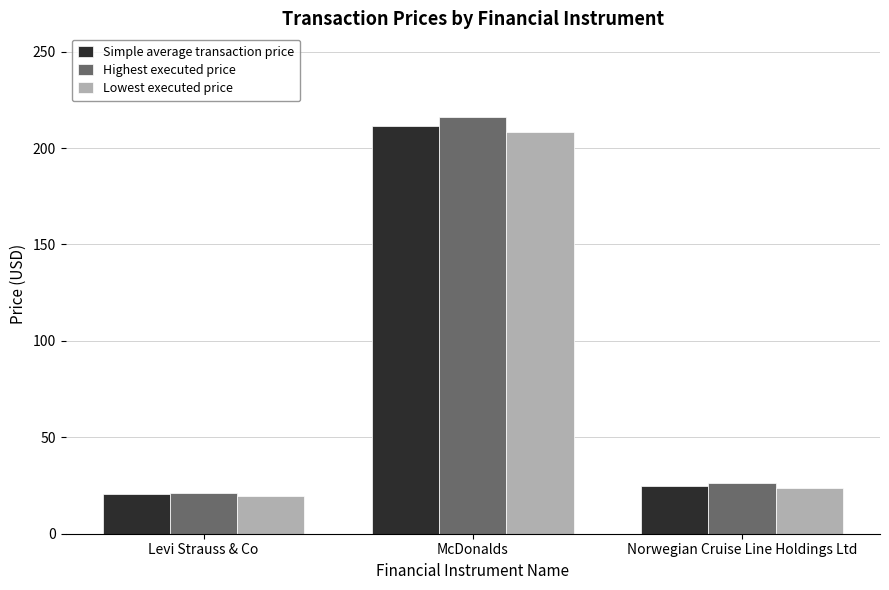

At which category does the chart reach its peak across all series?

McDonalds